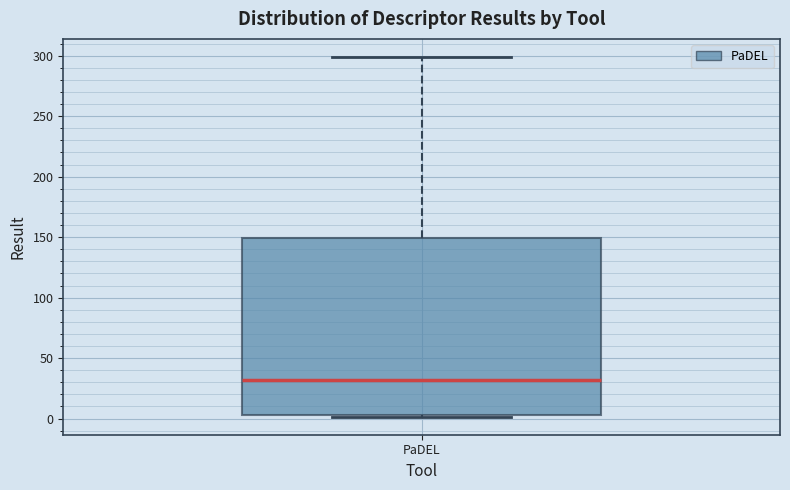

Read this box plot against the y-axis: the position of the median line, the range covered by the box, and the ends of both whiskers. The values are not printed on the chart, so give them approximately, as read against the axis.

median 30, box 5 to 150, whiskers 0 to 300